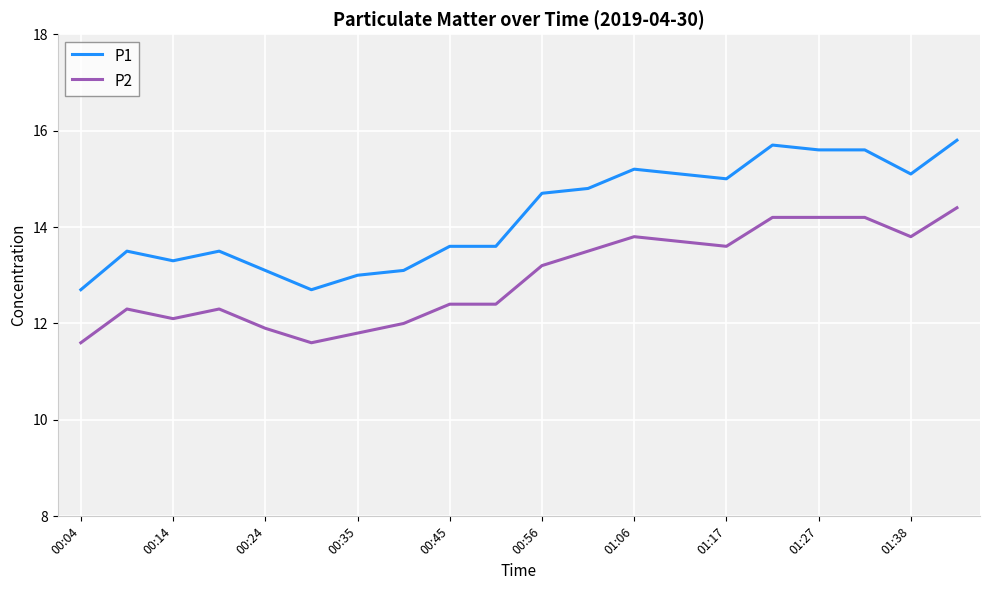

What is the difference between the maximum and minimum values in the P1 series?

3.1